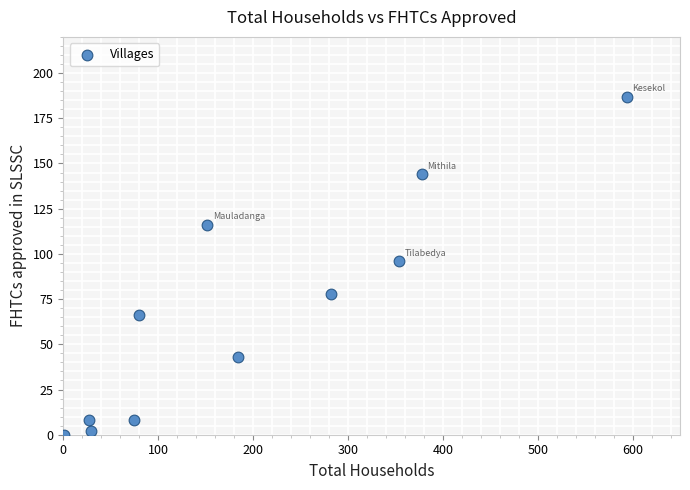

What Y value in the scatter plot is closest to 93?

96